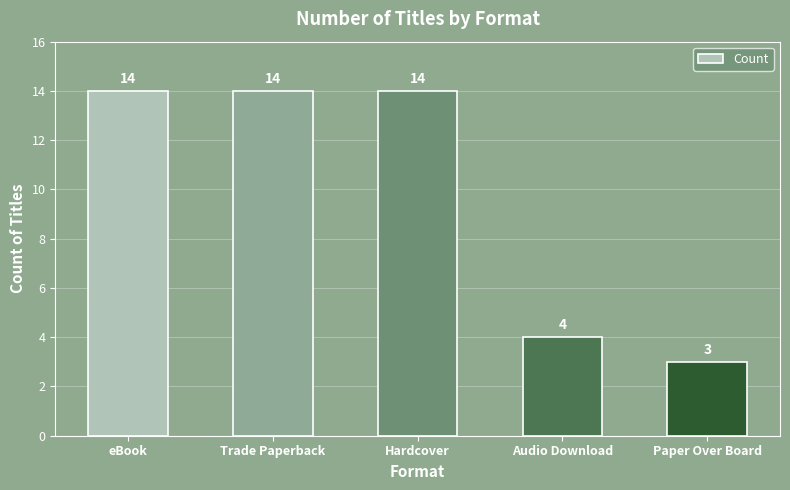

What is the ratio of the value at Audio Download to the value at Trade Paperback?

0.3